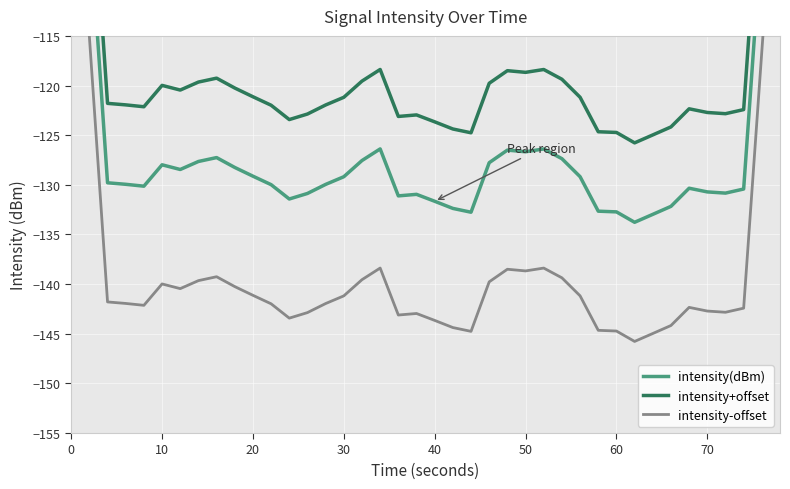

Which series has the largest total across all categories?

intensity+offset